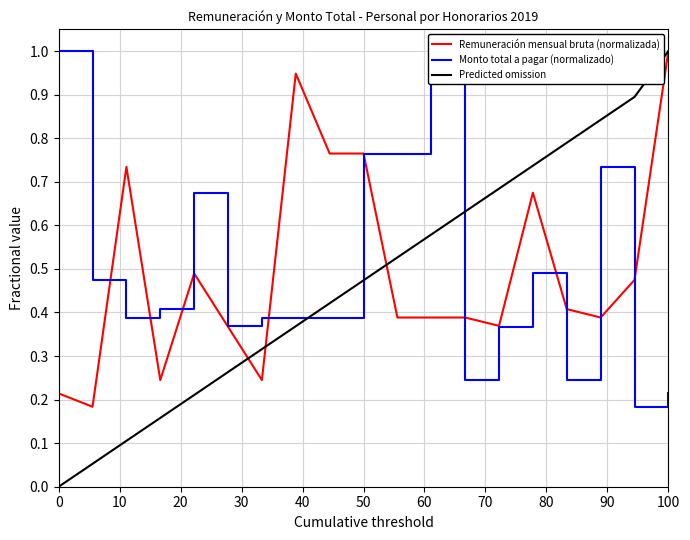

What is the sum of all Predicted omission values?

9.1